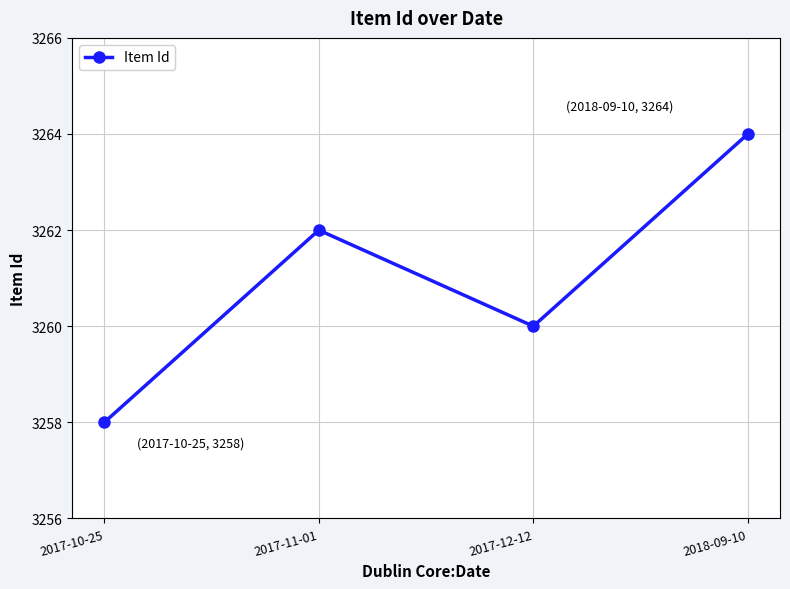

What is the smallest value displayed?

3258